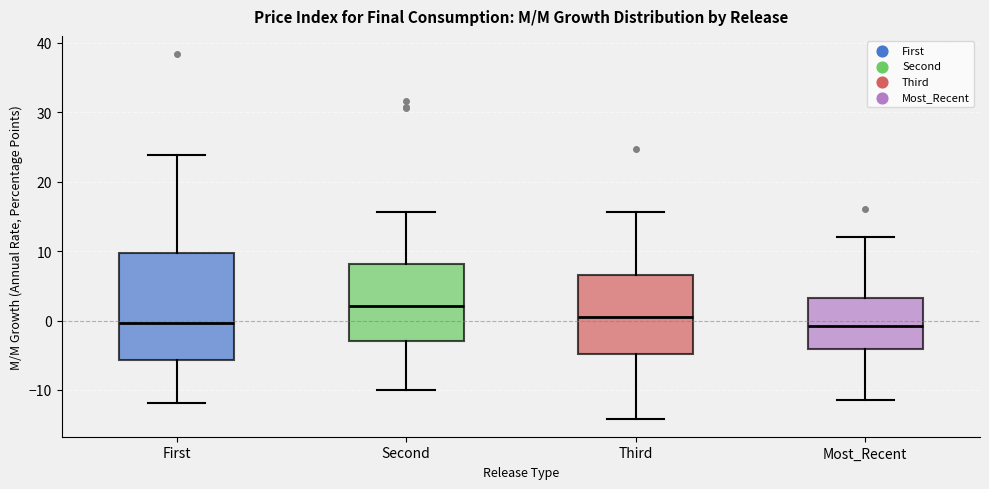

Where is the lower edge of the box for Third on the y-axis? The values are not printed on the chart, so give them approximately, as read against the axis.

-5